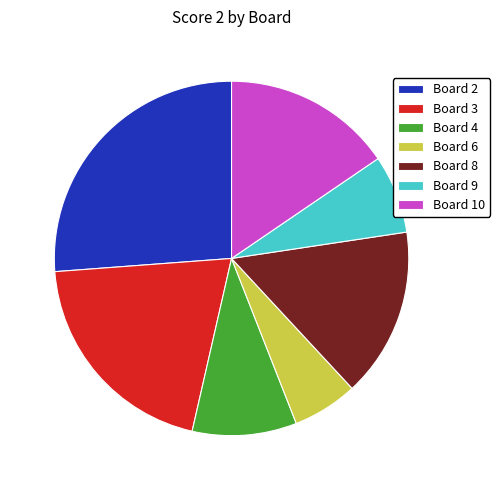

Which slice is the largest?

Board 2